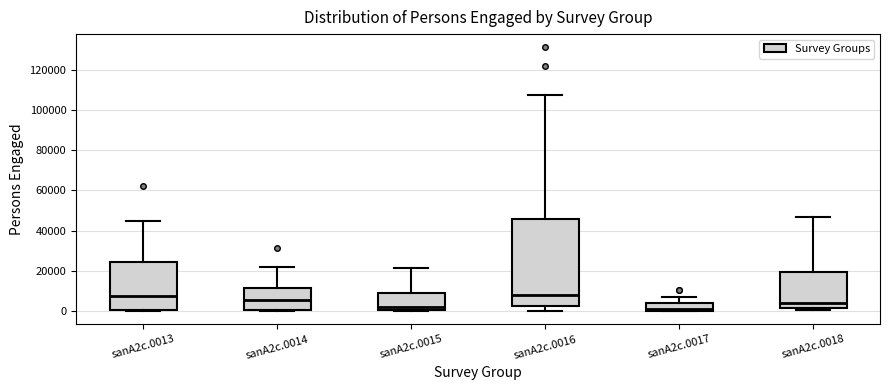

Reading left to right, transcribe this box plot: for each box, give where its median line is, the range the box spans, and where its two whiskers end, as read against the y-axis. The values are not printed on the chart, so give them approximately, as read against the axis.

sanA2c.0013: median 8000, box 0 to 24000, whiskers 0 to 46000
sanA2c.0014: median 6000, box 0 to 12000, whiskers 0 to 22000
sanA2c.0015: median 2000, box 0 to 10000, whiskers 0 (just below the box's lower edge) to 22000
sanA2c.0016: median 8000, box 2000 to 46000, whiskers 0 to 108000
sanA2c.0017: median 2000, box 0 to 4000, whiskers 0 to 8000
sanA2c.0018: median 4000, box 2000 to 20000, whiskers 0 to 46000